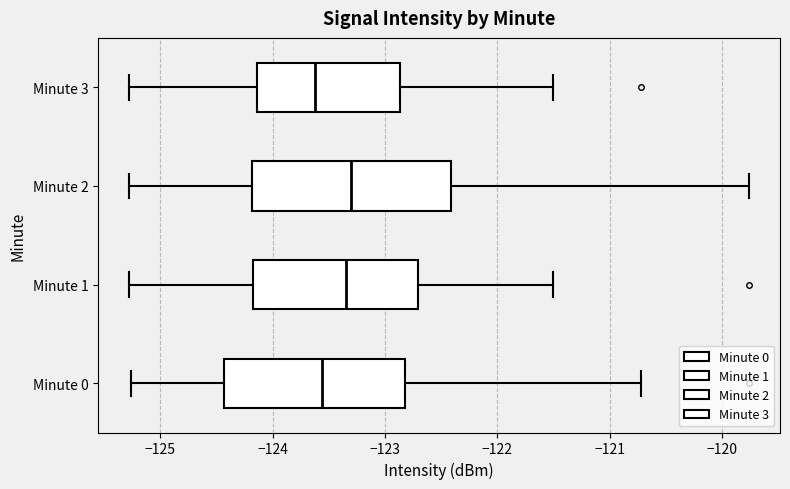

Where is the right edge of the box for Minute 2 on the x-axis? The values are not printed on the chart, so give them approximately, as read against the axis.

-122.4